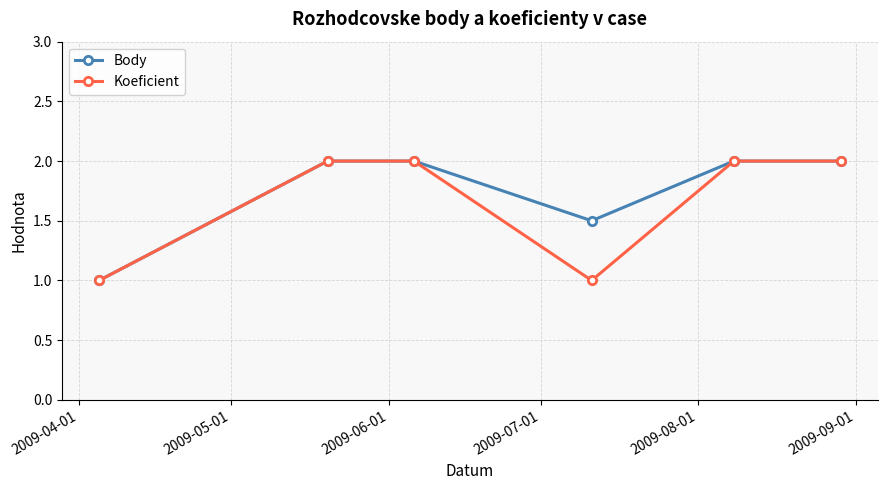

What are all the series names shown in the legend?

Body, Koeficient